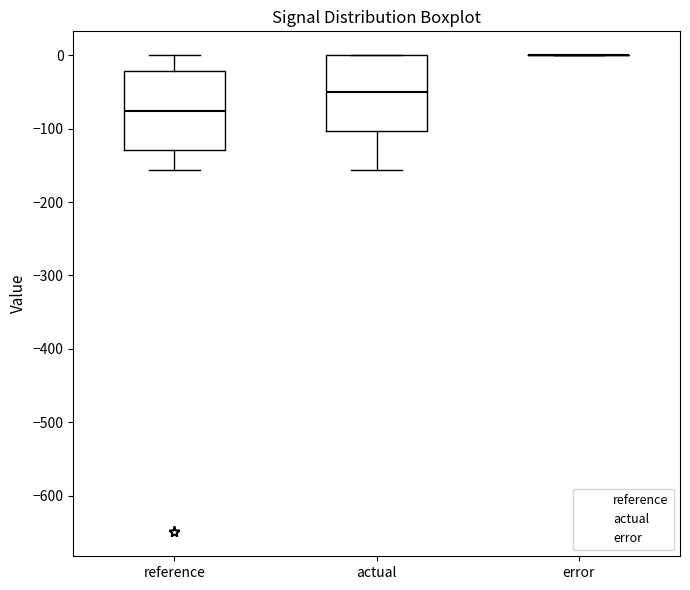

Reading left to right, read every box against the y-axis: the position of its median line, the range the box covers, and the ends of its whiskers. The values are not printed on the chart, so give them approximately, as read against the axis.

reference: median -80, box -130 to -20, whiskers -160 to 0
actual: median -50, box -100 to 0, whiskers -160 to 0
error: box collapsed to a line at 0, whiskers 0 to 0